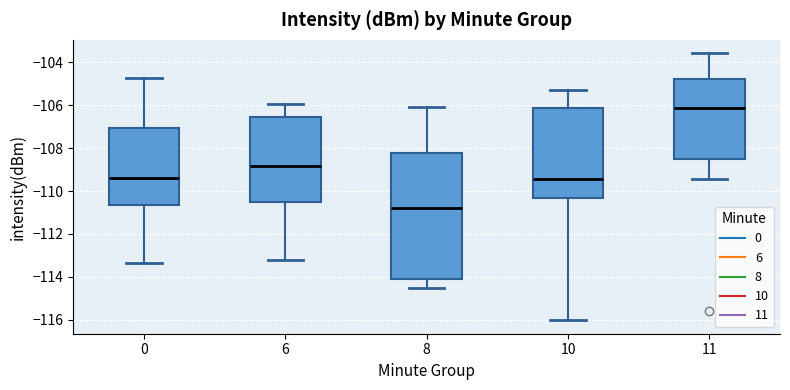

Where does the lower whisker of the box at x = 0 end on the y-axis? The values are not printed on the chart, so give them approximately, as read against the axis.

-113.4